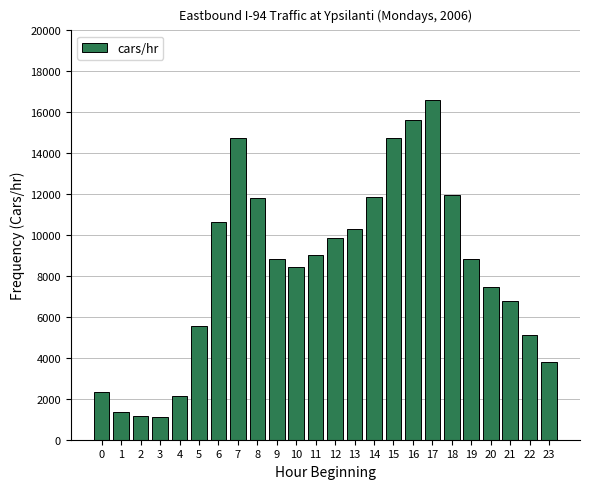

The value at 11 is 4237. True or false?

False